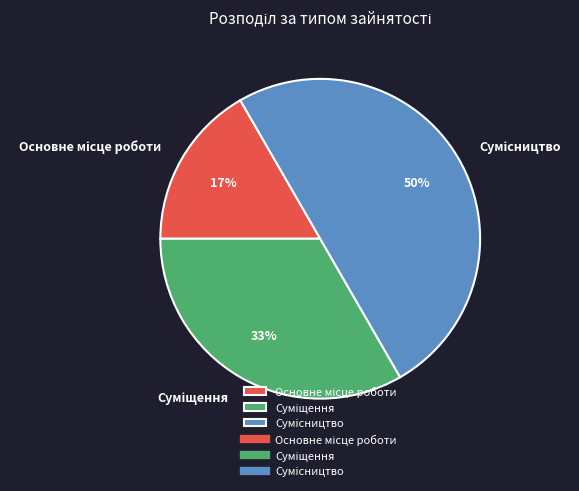

To the nearest percent, what is the difference between the largest and smallest slice percentages?

33%